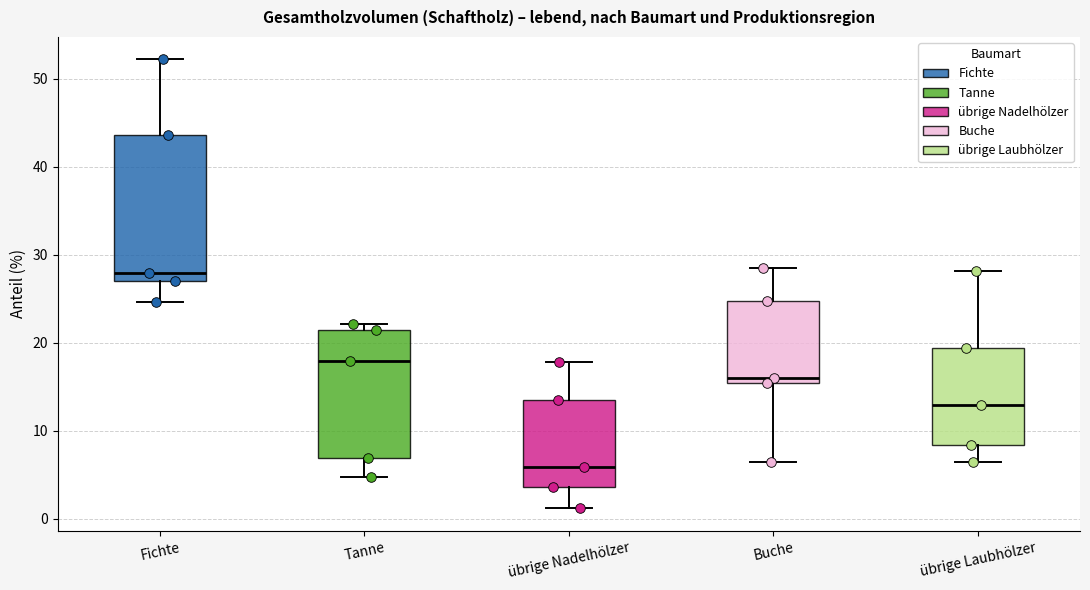

Where does the median line of the box for übrige Laubhölzer sit on the y-axis? The values are not printed on the chart, so give them approximately, as read against the axis.

13